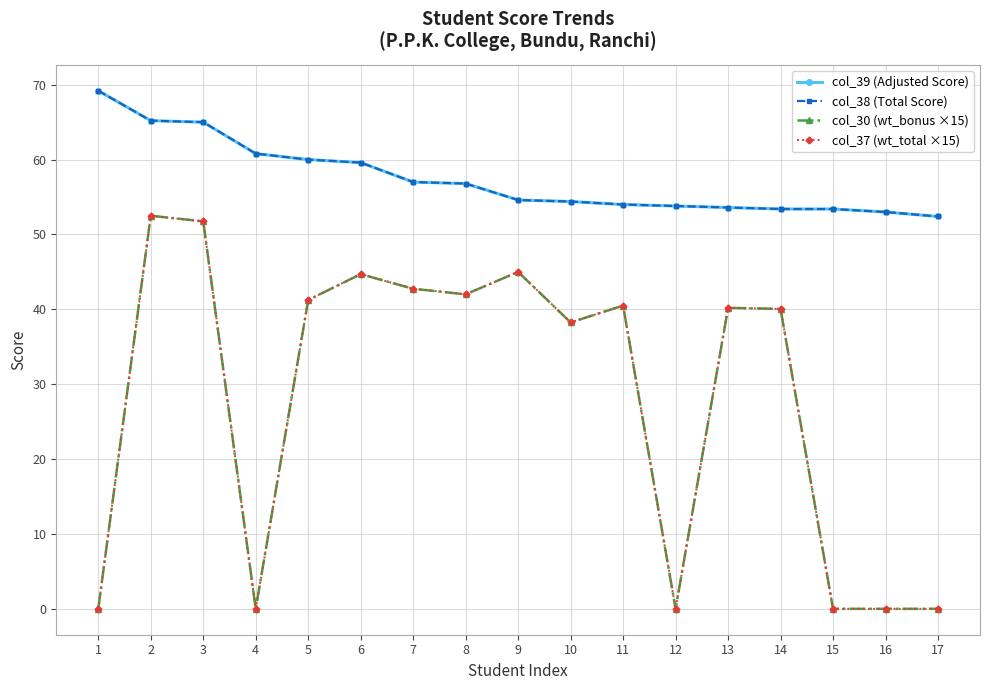

Is this an area chart (filled region under the line)?

No